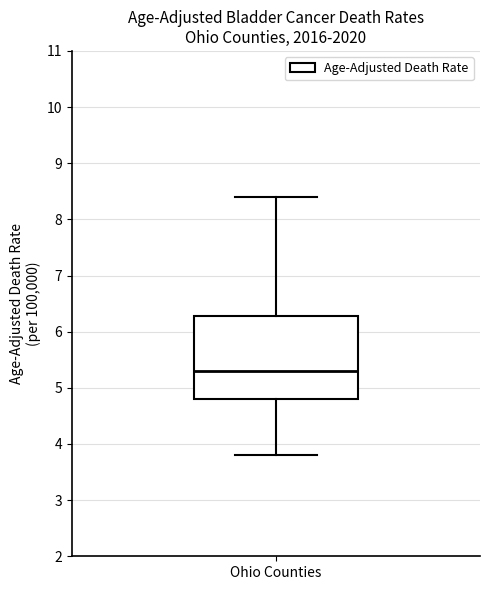

Where does the lower whisker of the box for Ohio Counties end on the y-axis? The values are not printed on the chart, so give them approximately, as read against the axis.

3.8